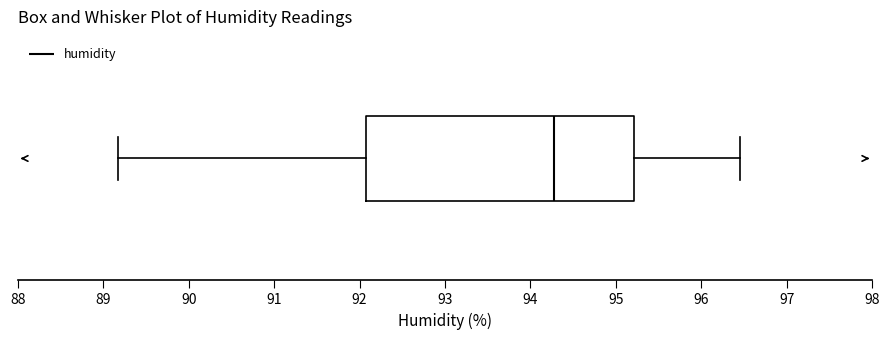

Where does the median line of the box sit on the x-axis? The values are not printed on the chart, so give them approximately, as read against the axis.

94.3